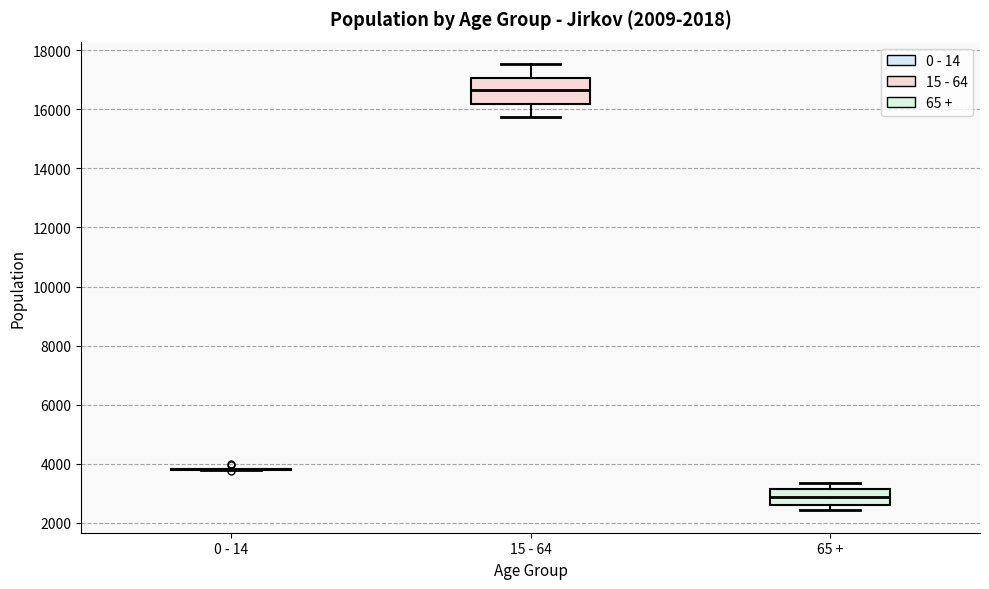

Reading left to right, read every box against the y-axis: the position of its median line, the range the box covers, and the ends of its whiskers. The values are not printed on the chart, so give them approximately, as read against the axis.

0 - 14: box collapsed to a line at 3800, whiskers 3800 to 3800
15 - 64: median 16600, box 16200 to 17000, whiskers 15800 to 17600
65 +: median 2800, box 2600 to 3200, whiskers 2400 to 3400